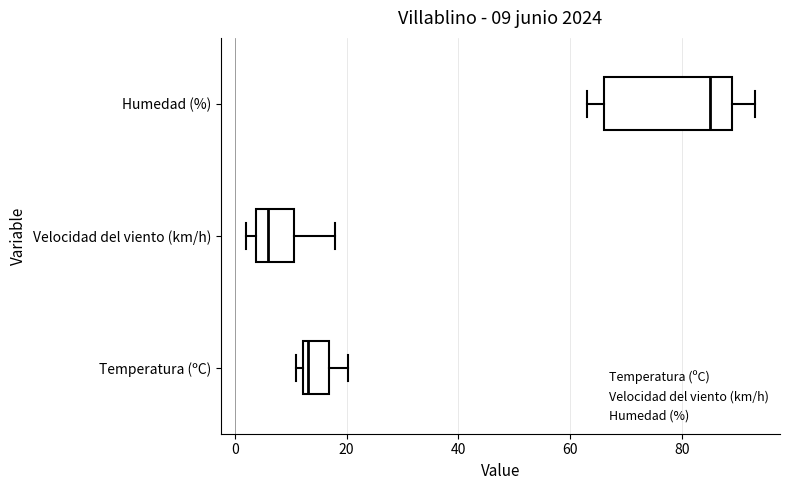

Comparing the boxes themselves (not the whiskers), which one is the widest?

Humedad (%)